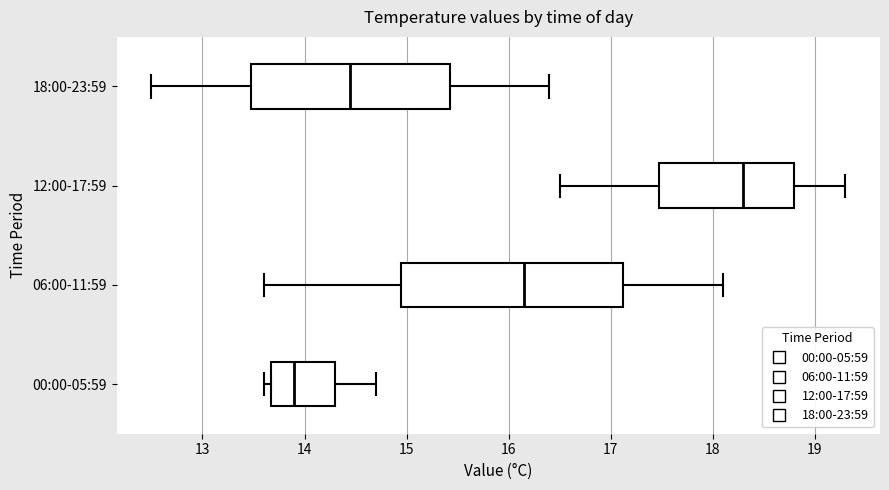

Reading bottom to top, transcribe this box plot: for each box, give where its median line is, the range the box spans, and where its two whiskers end, as read against the x-axis. The values are not printed on the chart, so give them approximately, as read against the axis.

00:00-05:59: median 13.9, box 13.7 to 14.3, whiskers 13.6 to 14.7
06:00-11:59: median 16.2, box 15.0 to 17.1, whiskers 13.6 to 18.1
12:00-17:59: median 18.3, box 17.5 to 18.8, whiskers 16.5 to 19.3
18:00-23:59: median 14.5, box 13.5 to 15.4, whiskers 12.5 to 16.4